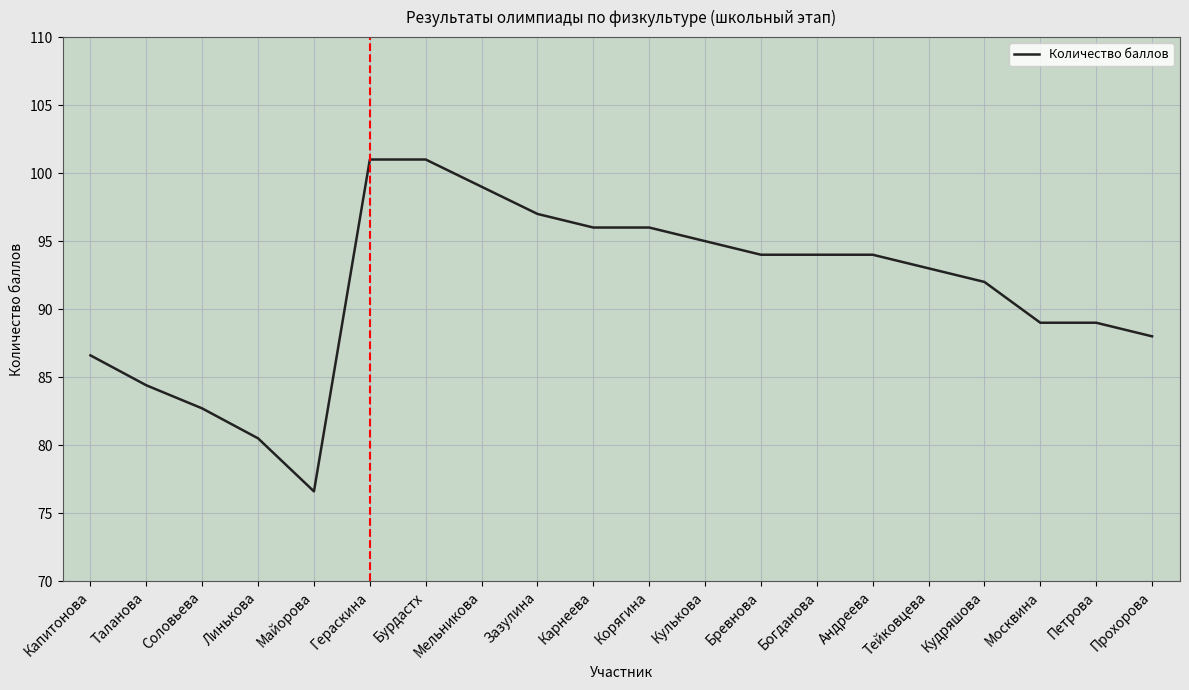

Which label corresponds to the smallest value in the chart?

Майорова